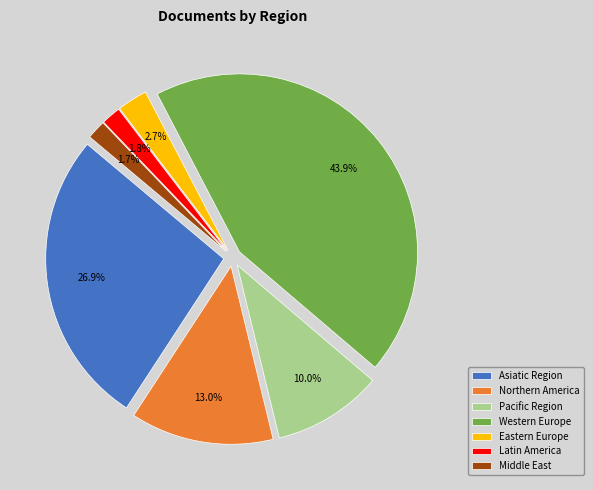

Which category has the biggest portion of the pie?

Western Europe